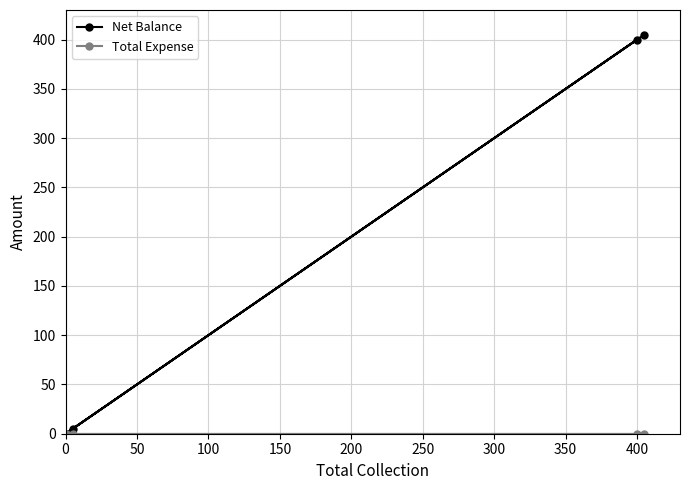

True or false: Net Balance has a value of 1 at −50.

False